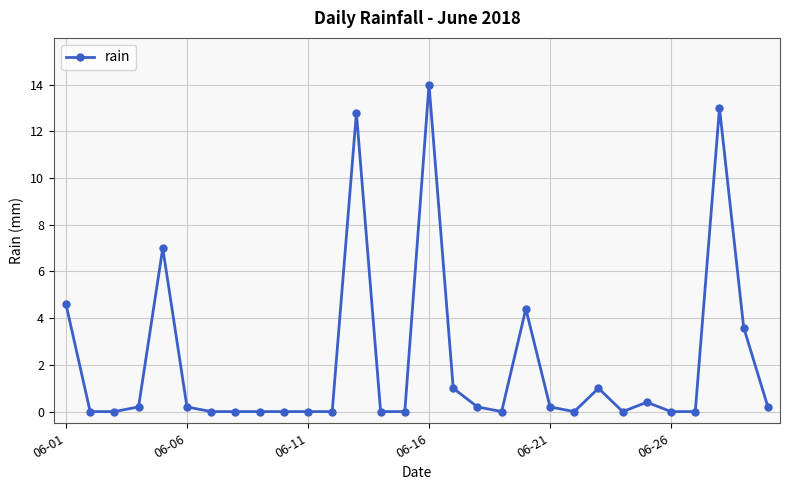

What is the difference between the second highest and second lowest values?

13.0